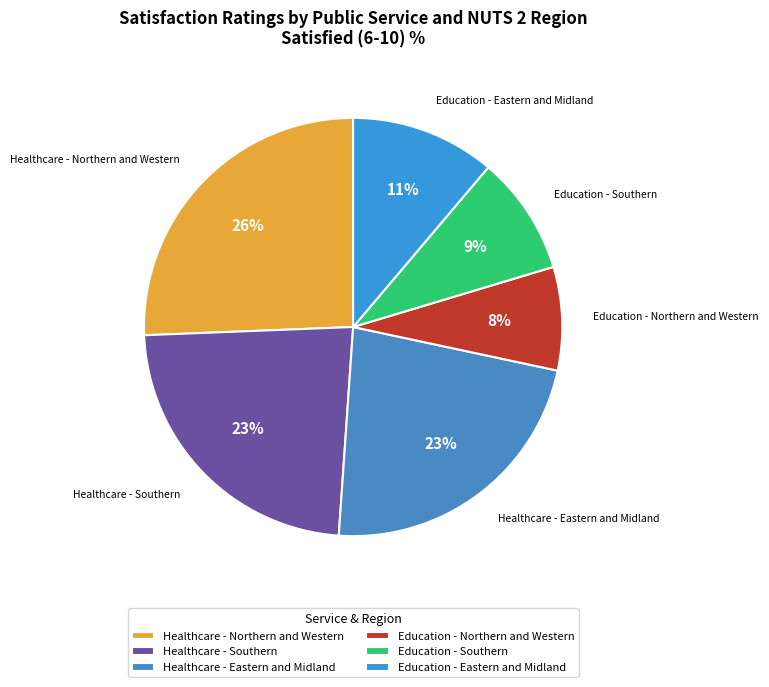

Do Education - Northern and Western and Education - Southern together represent more than half of the pie?

No